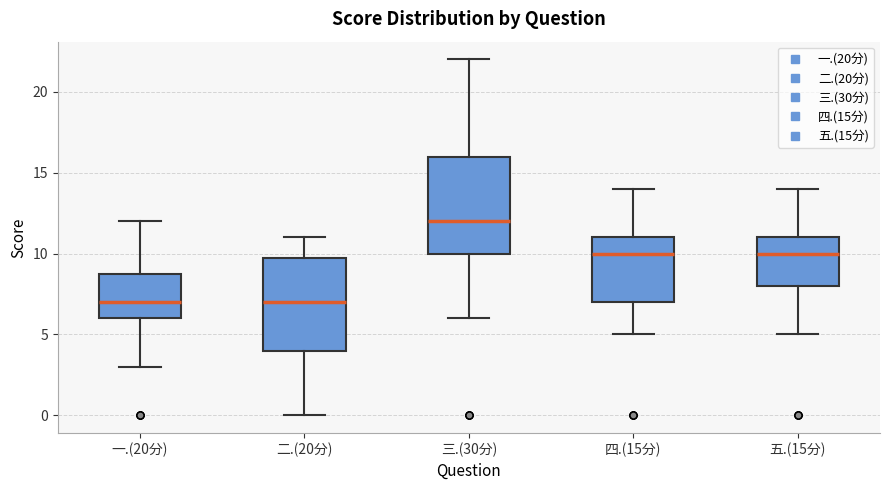

Reading left to right, read every box against the y-axis: the position of its median line, the range the box covers, and the ends of its whiskers. The values are not printed on the chart, so give them approximately, as read against the axis.

一.(20分): median 7, box 6 to 9, whiskers 3 to 12
二.(20分): median 7, box 4 to 10, whiskers 0 to 11
三.(30分): median 12, box 10 to 16, whiskers 6 to 22
四.(15分): median 10, box 7 to 11, whiskers 5 to 14
五.(15分): median 10, box 8 to 11, whiskers 5 to 14